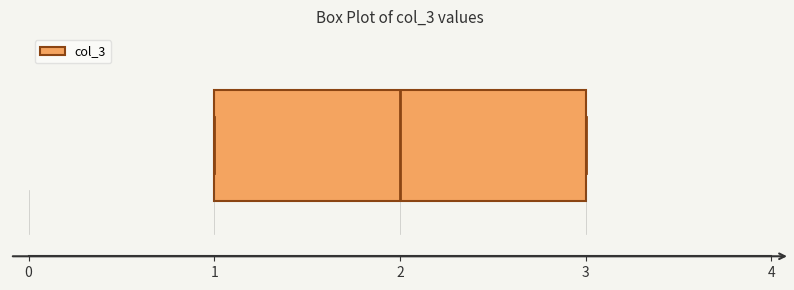

Transcribe this box plot: give where the median line is, the range the box spans, and where the two whiskers end, as read against the x-axis. The values are not printed on the chart, so give them approximately, as read against the axis.

median 2, box 1 to 3, whiskers 1 to 3